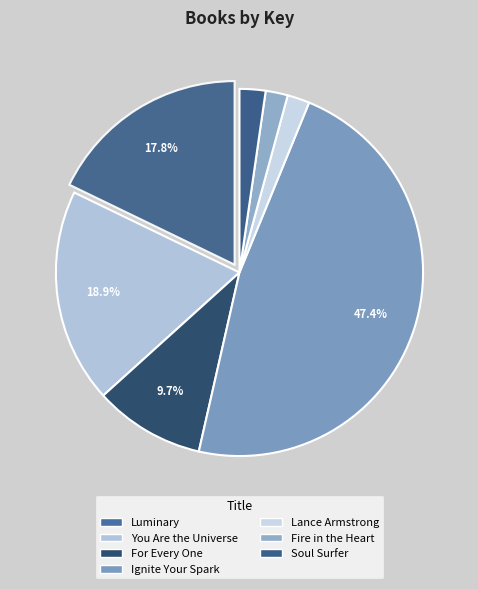

True or false: For Every One accounts for 10% of the total.

True